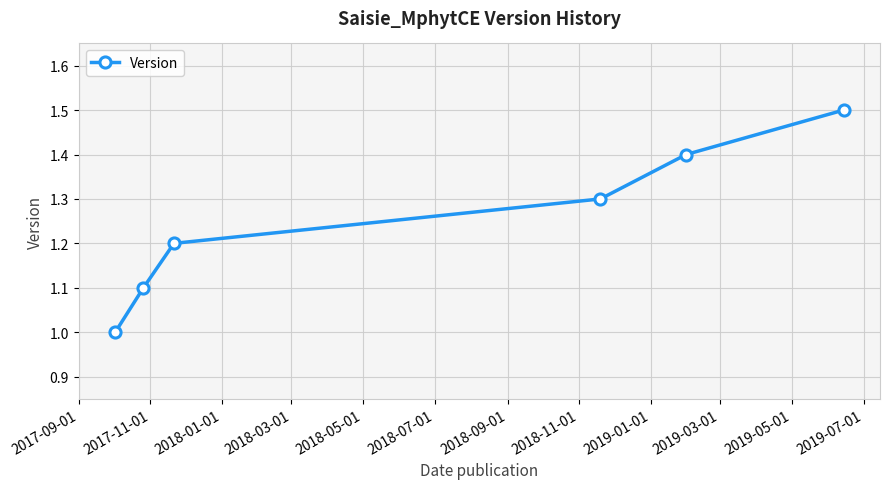

Reading right to left, transcribe all the data shown in this chart.

1.5	1.4	1.3	1.2	1.1	1.0